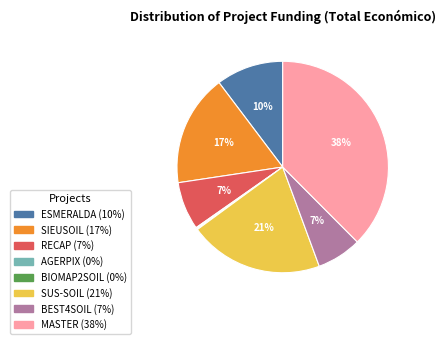

Combined, do ESMERALDA and RECAP account for over 50%?

No